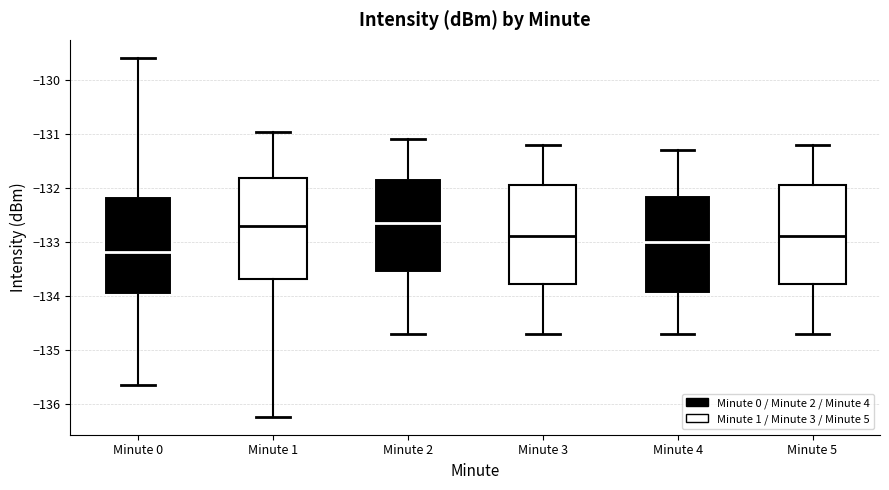

Reading left to right, transcribe this box plot: for each box, give where its median line is, the range the box spans, and where its two whiskers end, as read against the y-axis. The values are not printed on the chart, so give them approximately, as read against the axis.

Minute 0: median -133.2, box -134.0 to -132.2, whiskers -135.7 to -129.6
Minute 1: median -132.7, box -133.7 to -131.8, whiskers -136.2 to -131.0
Minute 2: median -132.6, box -133.6 to -131.8, whiskers -134.7 to -131.1
Minute 3: median -132.9, box -133.8 to -131.9, whiskers -134.7 to -131.2
Minute 4: median -133.0, box -134.0 to -132.1, whiskers -134.7 to -131.3
Minute 5: median -132.9, box -133.8 to -131.9, whiskers -134.7 to -131.2